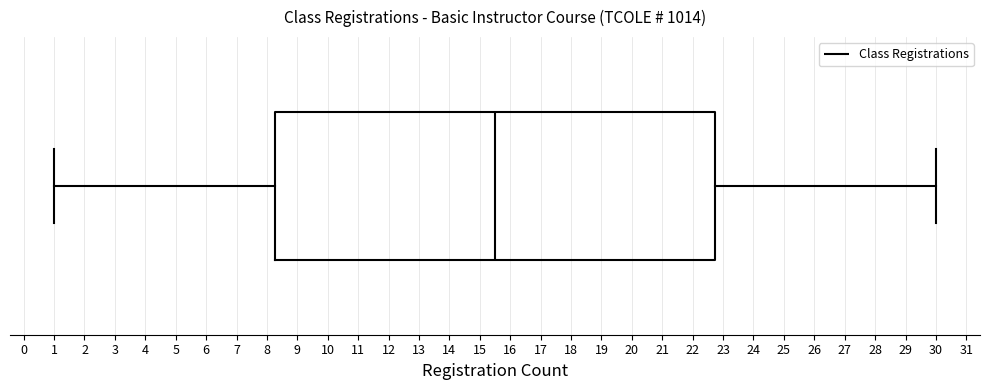

Where does the left whisker of the box end on the x-axis? The values are not printed on the chart, so give them approximately, as read against the axis.

1.0